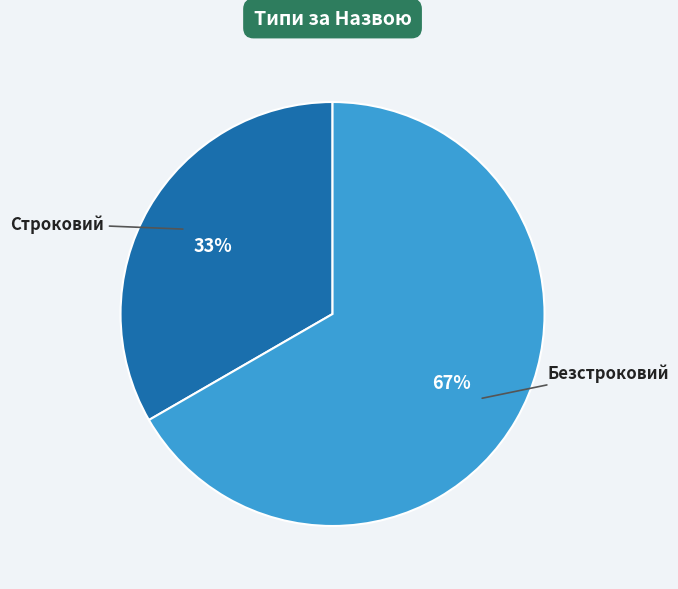

Is there a majority slice in this chart?

Yes